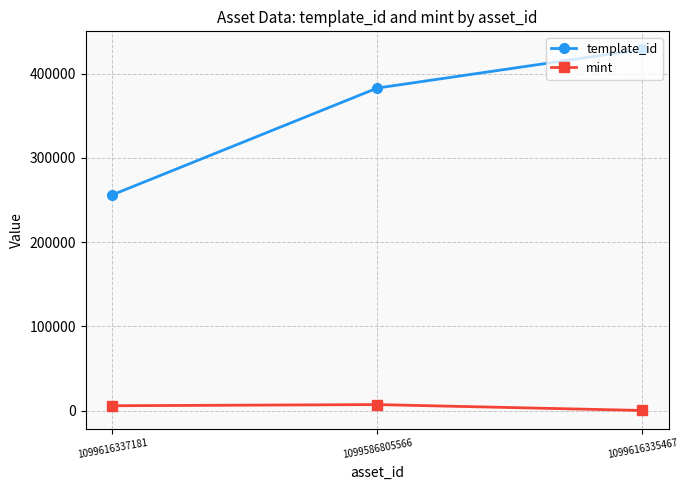

Where is template_id nearest to the value 342582?

1099586805566